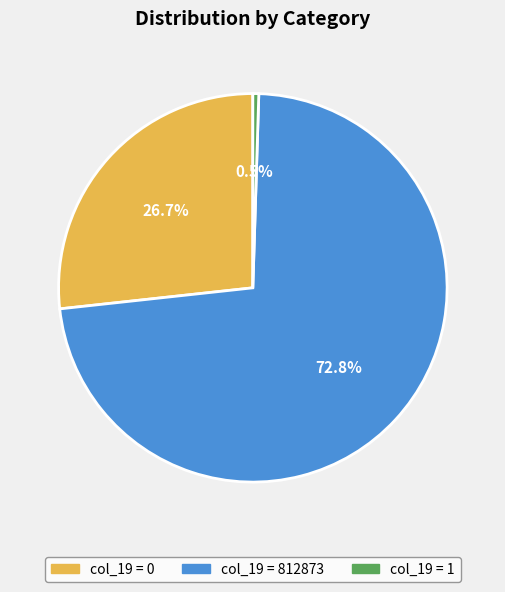

Is there a majority slice in this chart?

Yes